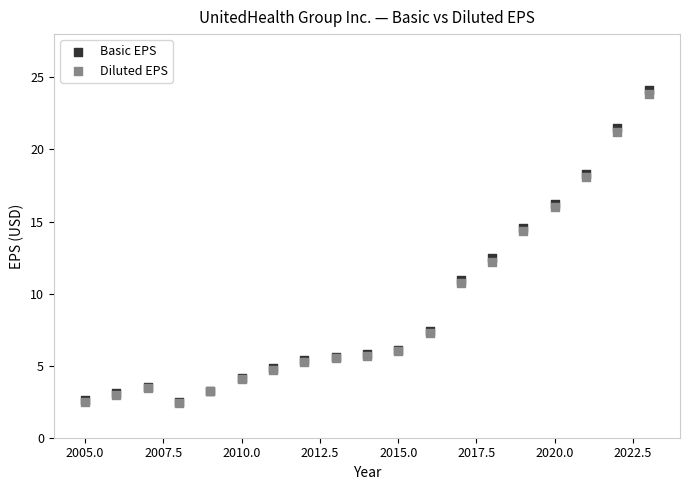

What are all the series names shown in the legend?

Basic EPS, Diluted EPS